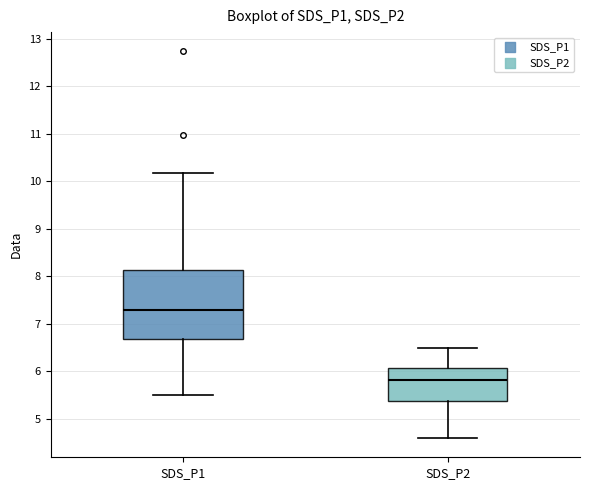

Which box's median line is the lowest?

SDS_P2